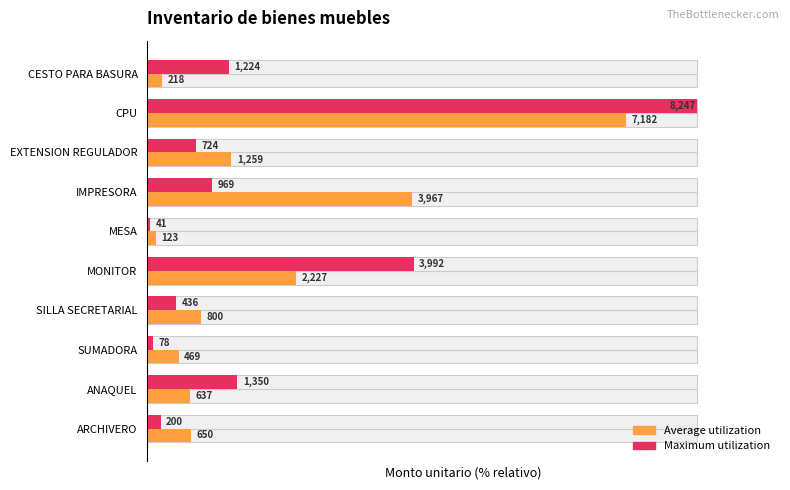

The value of Maximum utilization at 6 is 1.5. True or false?

False